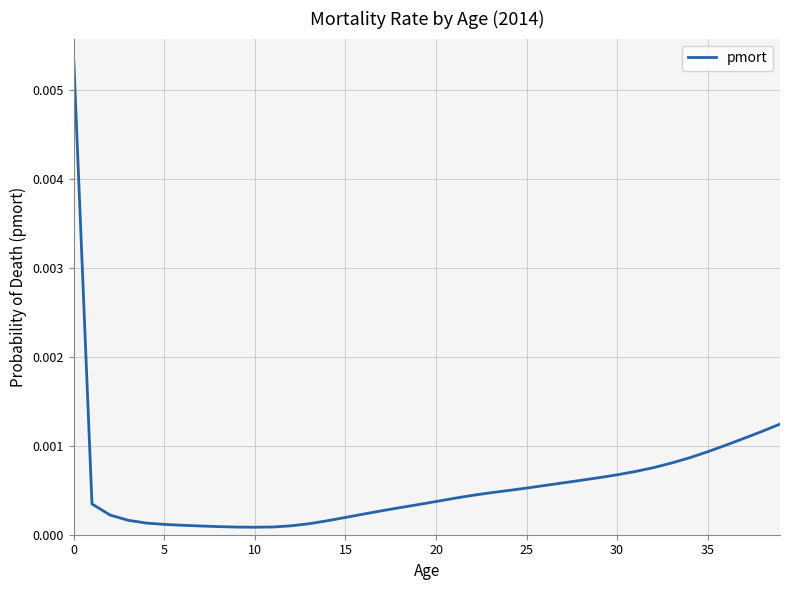

True or false: the data has more than 2 interior local peaks.

False